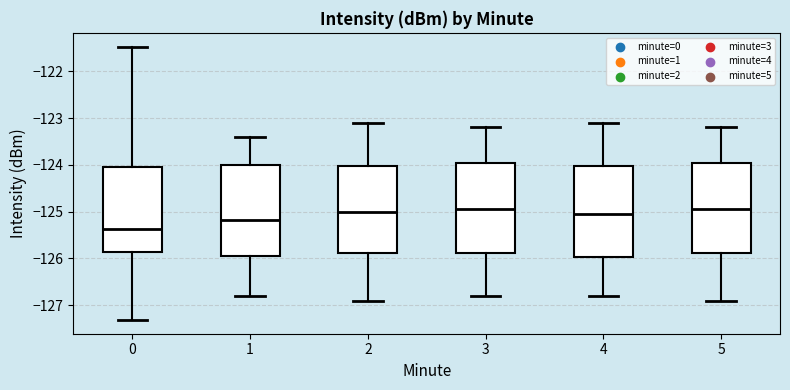

Reading left to right, read every box against the y-axis: the position of its median line, the range the box covers, and the ends of its whiskers. The values are not printed on the chart, so give them approximately, as read against the axis.

0: median -125.4, box -125.9 to -124.0, whiskers -127.3 to -121.5
1: median -125.2, box -125.9 to -124.0, whiskers -126.8 to -123.4
2: median -125.0, box -125.9 to -124.0, whiskers -126.9 to -123.1
3: median -124.9, box -125.9 to -123.9, whiskers -126.8 to -123.2
4: median -125.0, box -126.0 to -124.0, whiskers -126.8 to -123.1
5: median -124.9, box -125.9 to -123.9, whiskers -126.9 to -123.2